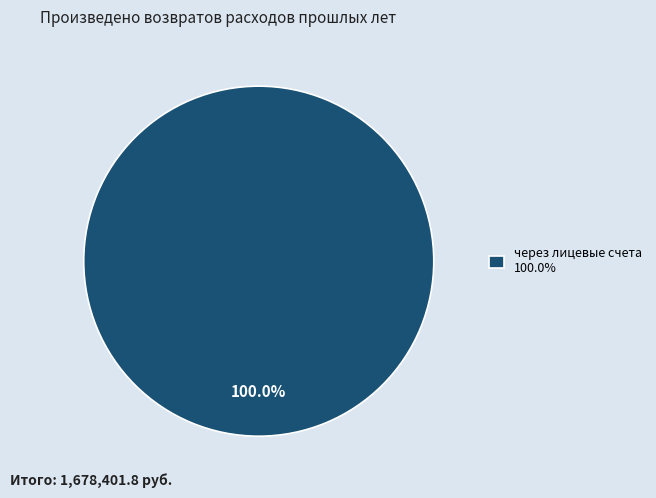

Rank the categories by value from highest to lowest.

через лицевые счета 100.0%